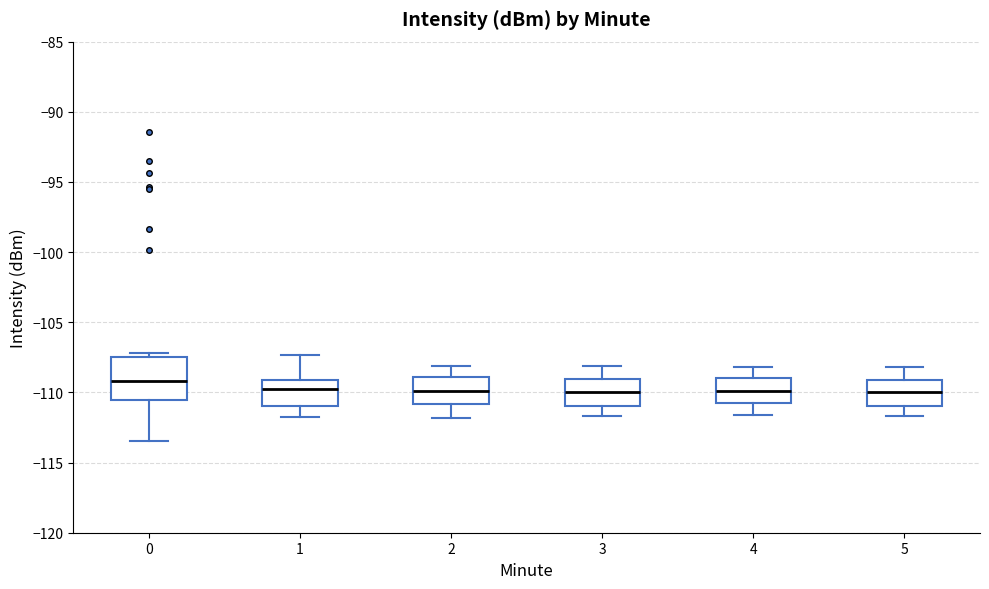

Which box is the tallest, from its lower edge to its upper edge?

0